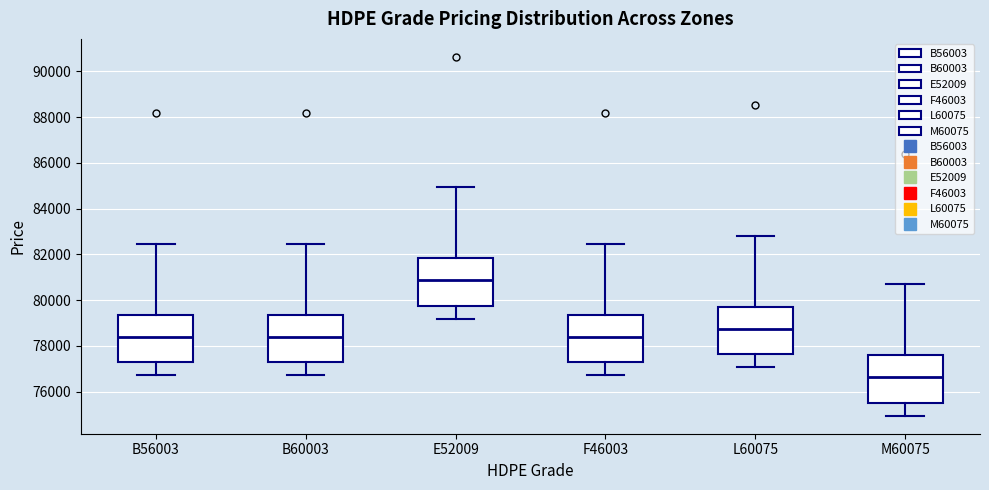

Which box has the highest median line?

E52009